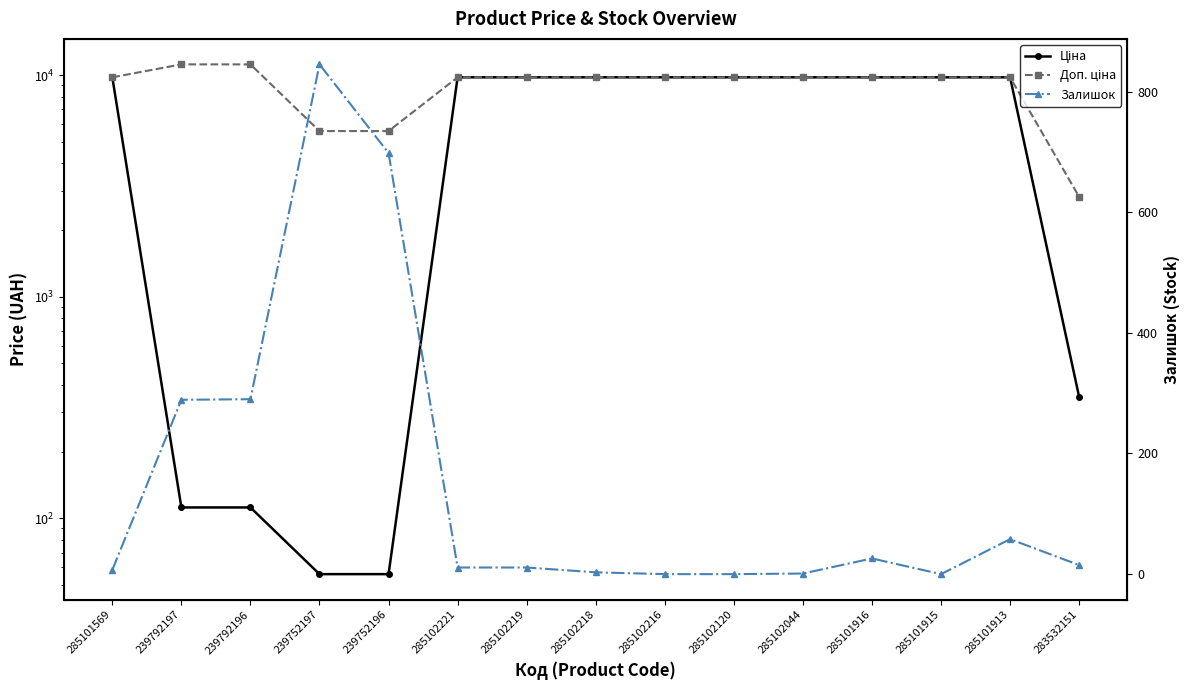

Reading right to left, transcribe all the data shown in this chart.

Ціна: 283532151=352.6	285101913=9775.5	285101915=9775.5	285101916=9775.5	285102044=9775.5	285102120=9775.5	285102216=9775.5	285102218=9775.5	285102219=9775.5	285102221=9775.5	239752196=55.9	239752197=55.9	239792196=111.8	239792197=111.8	285101569=9775.5
Доп. ціна: 283532151=2821.2	285101913=9775.5	285101915=9775.5	285101916=9775.5	285102044=9775.5	285102120=9775.5	285102216=9775.5	285102218=9775.5	285102219=9775.5	285102221=9775.5	239752196=5591.0	239752197=5591.0	239792196=11182.0	239792197=11182.0	285101569=9775.5
Залишок: 283532151=15.0	285101913=58.0	285101915=0.0	285101916=26.0	285102044=1.0	285102120=0.0	285102216=0.0	285102218=3.0	285102219=11.0	285102221=11.0	239752196=698.0	239752197=845.0	239792196=290.0	239792197=289.0	285101569=7.0